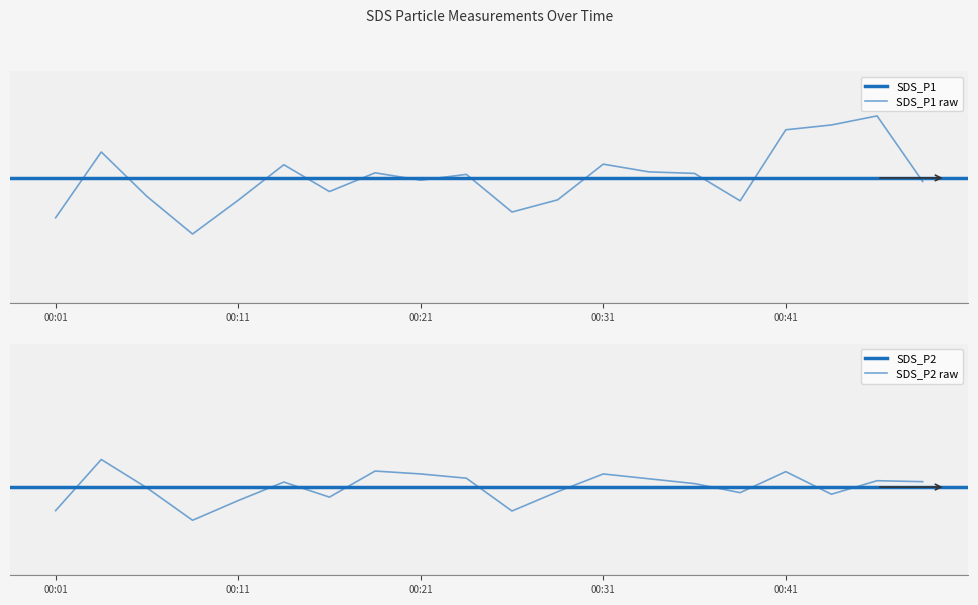

True or false: SDS_P1 has more than 1 points higher than both neighbors.

True